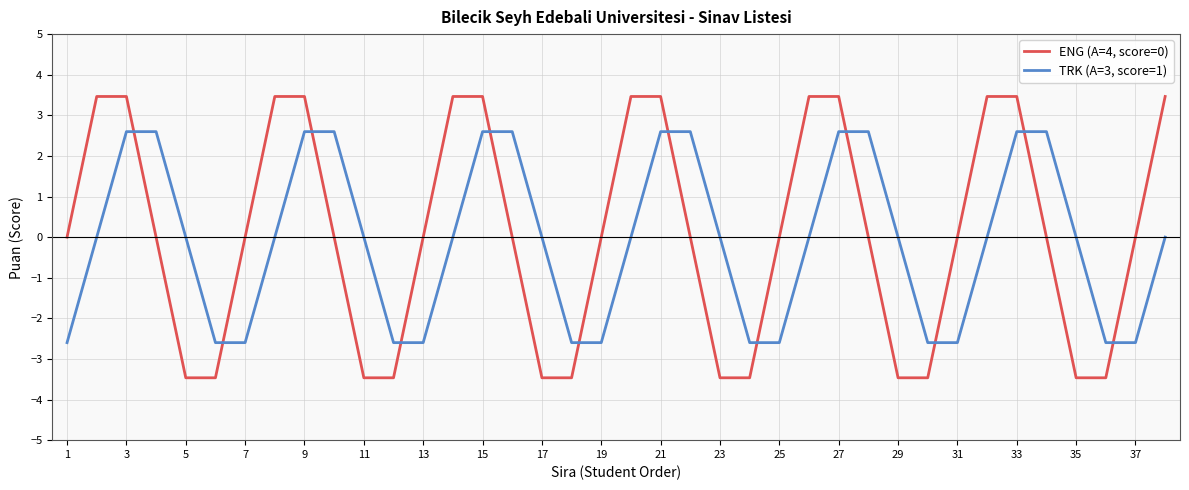

True or false: TRK (A=3, score=1) and ENG (A=4, score=0) cross at least once.

True